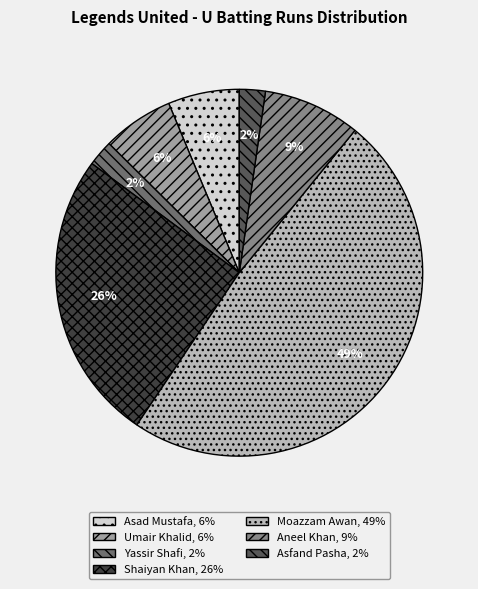

Is there any slice that represents more than half of the pie?

No